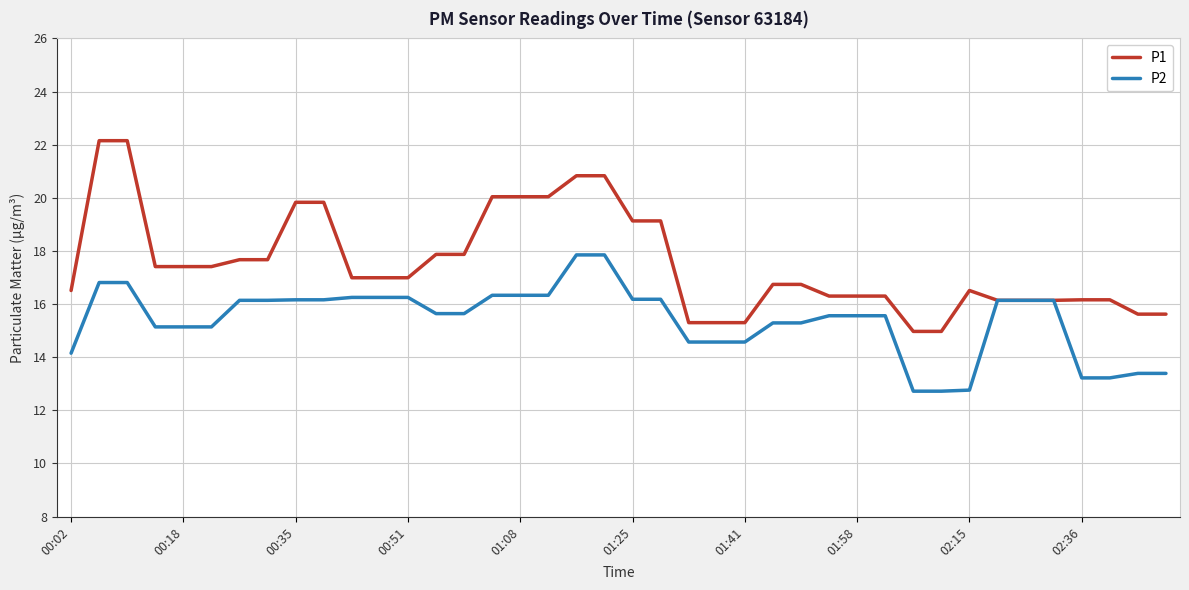

What is the minimum value for P2?

12.7